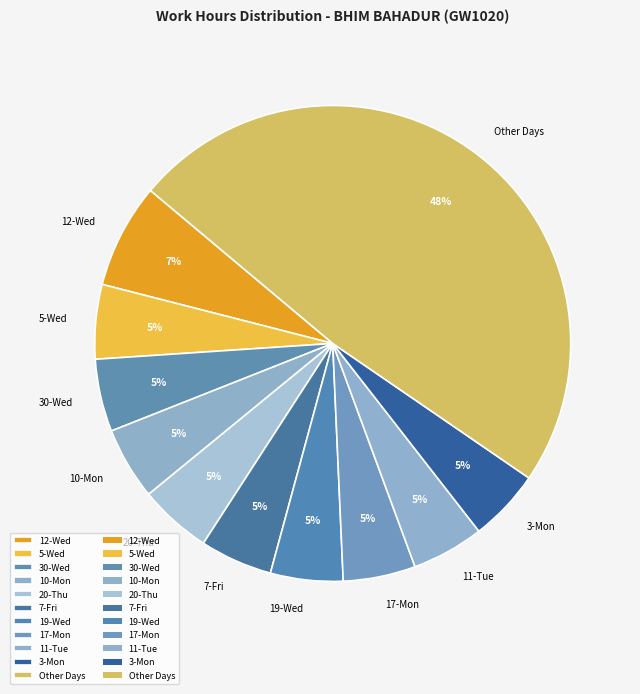

What is the largest slice in the pie chart?

Other Days